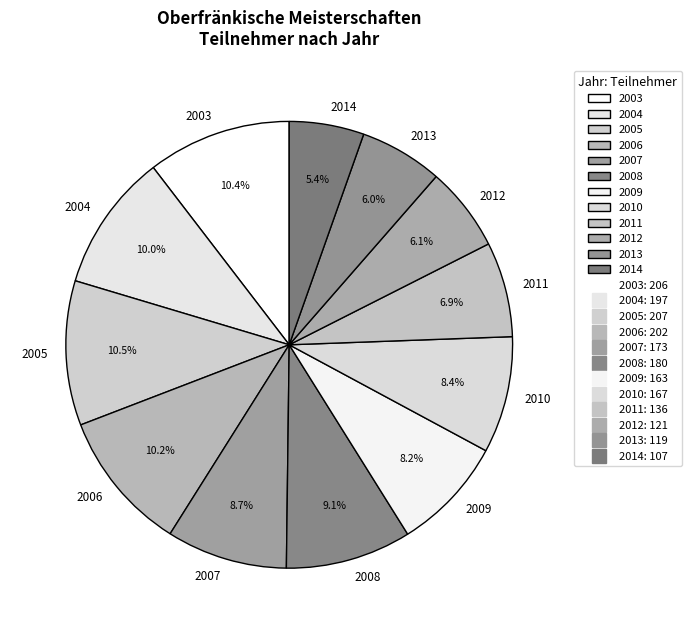

What is the smallest slice in the pie chart?

2014